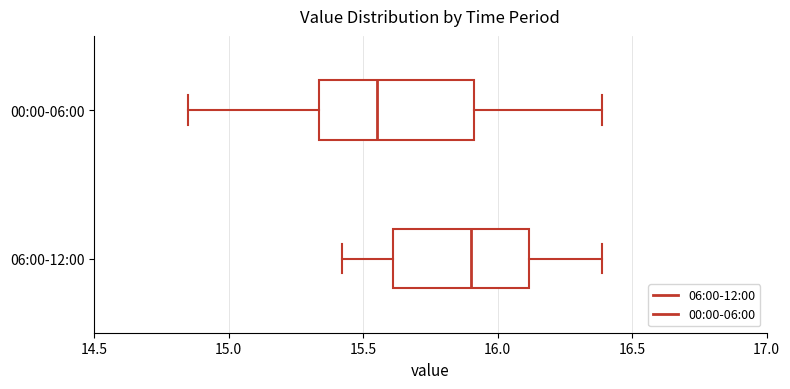

Where is the right edge of the box for 06:00-12:00 on the x-axis? The values are not printed on the chart, so give them approximately, as read against the axis.

16.10